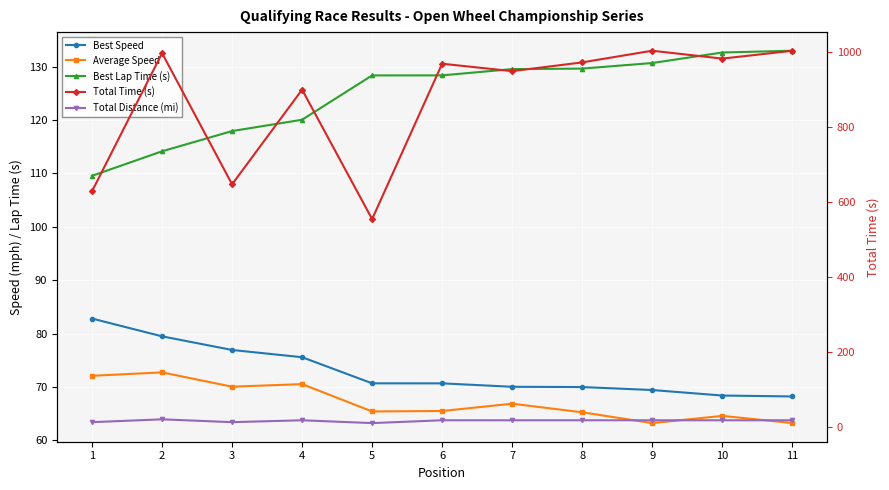

Rank the categories by Total Time (s) value from lowest to highest.

5, 1, 3, 4, 7, 6, 8, 10, 2, 11, 9